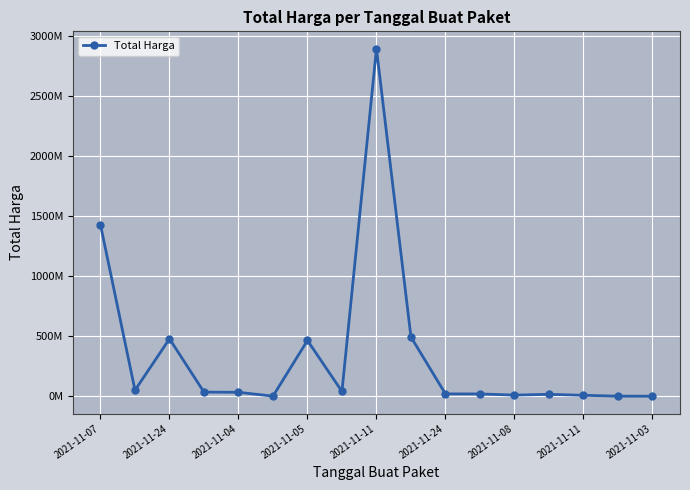

Does the chart have visible grid lines?

Yes